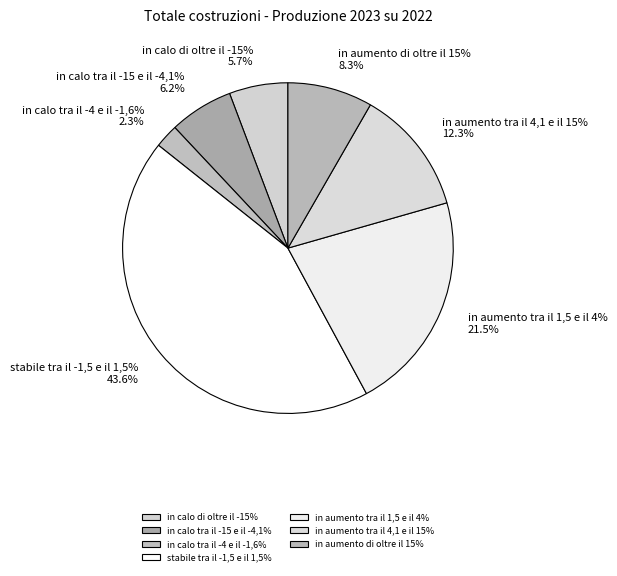

How many segments does this pie chart have?

7